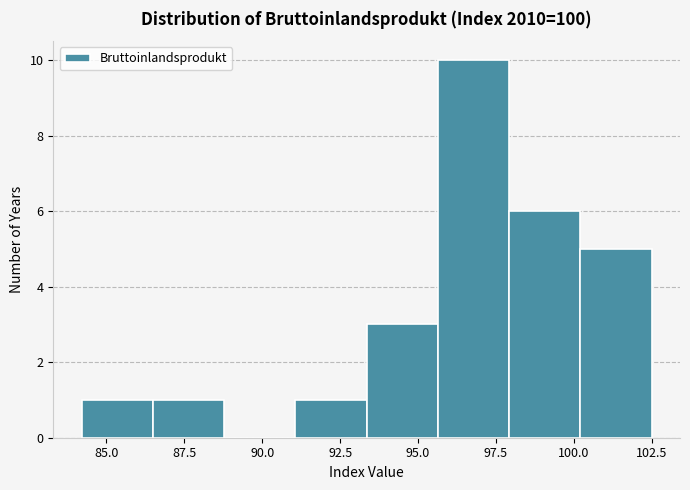

Reading left to right, transcribe this chart: for each bar, give the range it covers on the x-axis and its height. Neither the bar edges nor the heights are printed on the chart, so give them approximately, as read against the axes.

84.0 to 86.5: 1
86.5 to 89.0: 1
89.0 to 91.0: 0
91.0 to 93.5: 1
93.5 to 95.5: 3
95.5 to 98.0: 10
98.0 to 100.0: 6
100.0 to 102.5: 5